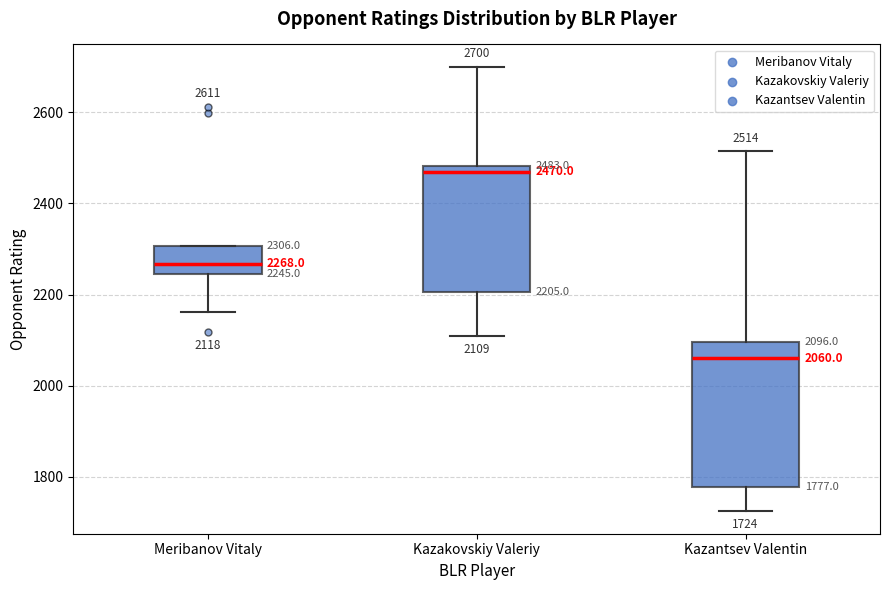

Which box's median line is the lowest?

Kazantsev Valentin